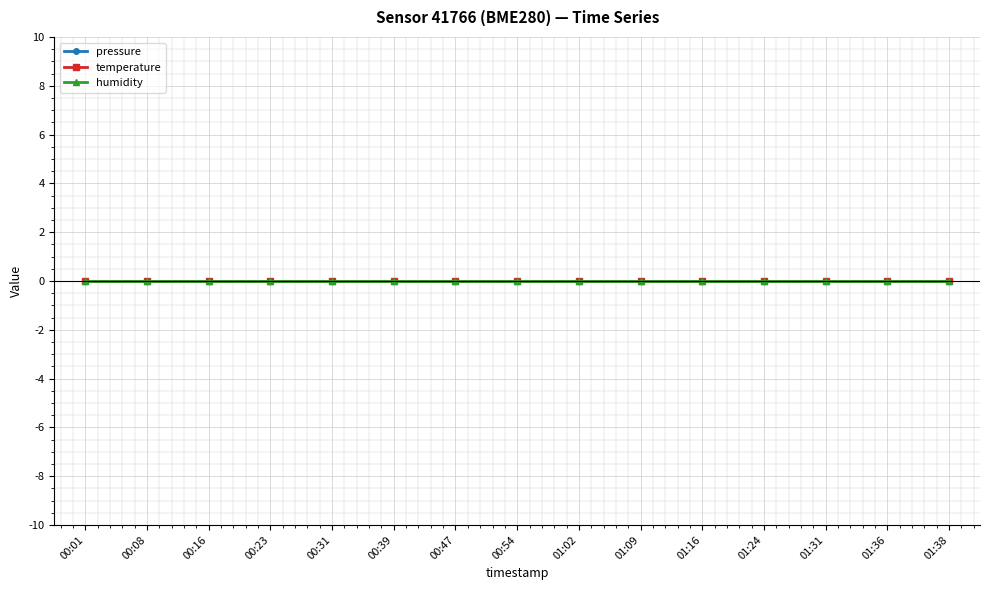

List the labels in order of pressure value, smallest first.

00:01, 00:08, 00:16, 00:23, 00:31, 00:39, 00:47, 00:54, 01:02, 01:09, 01:16, 01:24, 01:31, 01:36, 01:38